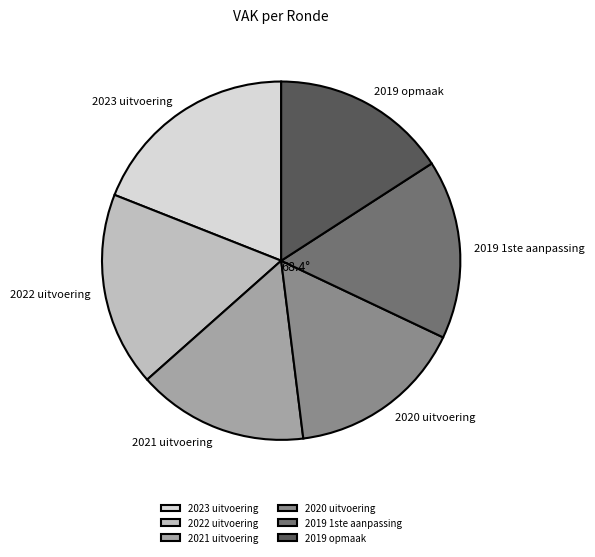

True or false: 2023 uitvoering accounts for 12% of the total.

False